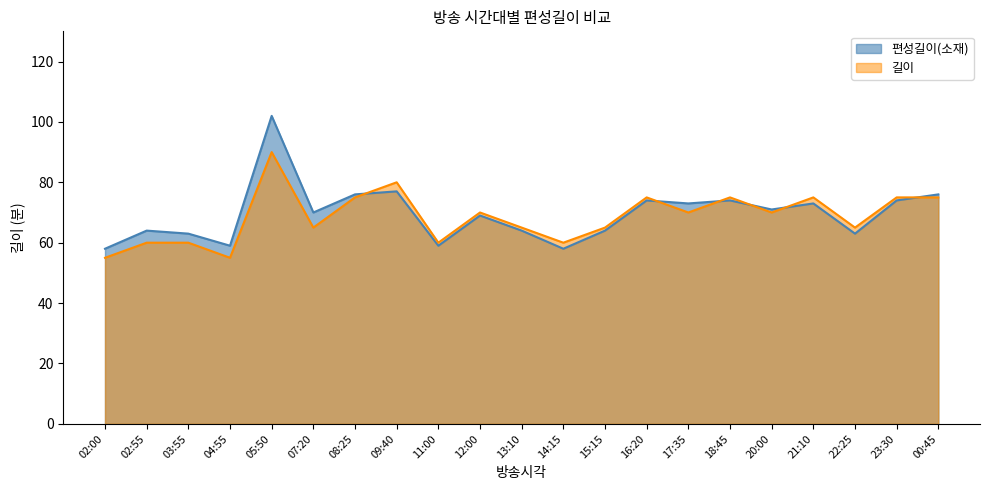

Where does the 편성길이(소재) series first go above 70?

05:50